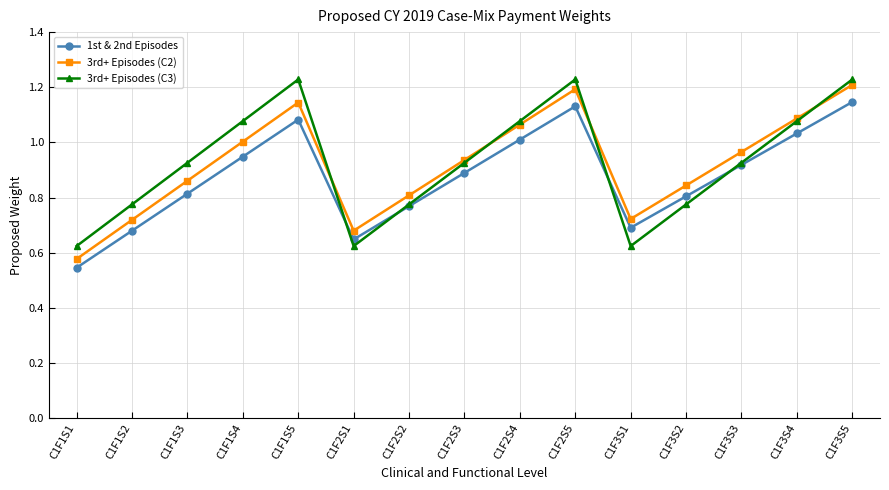

What is the label of the 10th point from the left?

C1F2S5